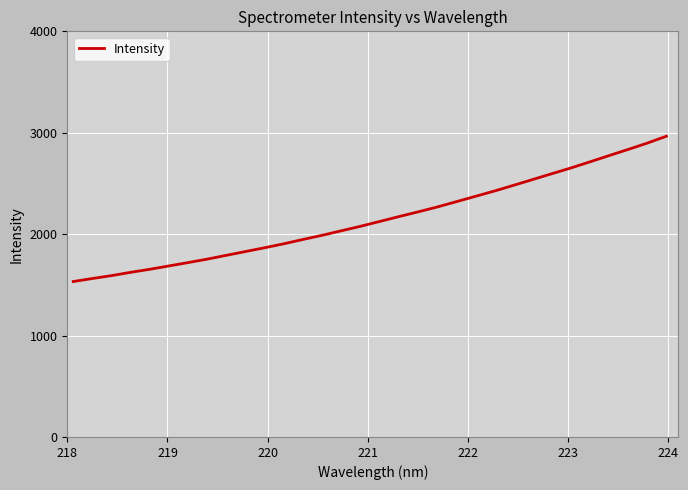

What is the difference between the maximum and second lowest values?

1403.1